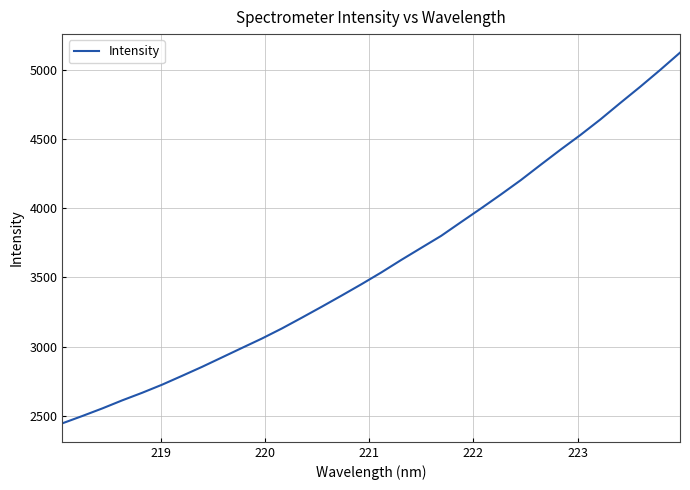

What is the maximum value shown in the chart?

5125.1